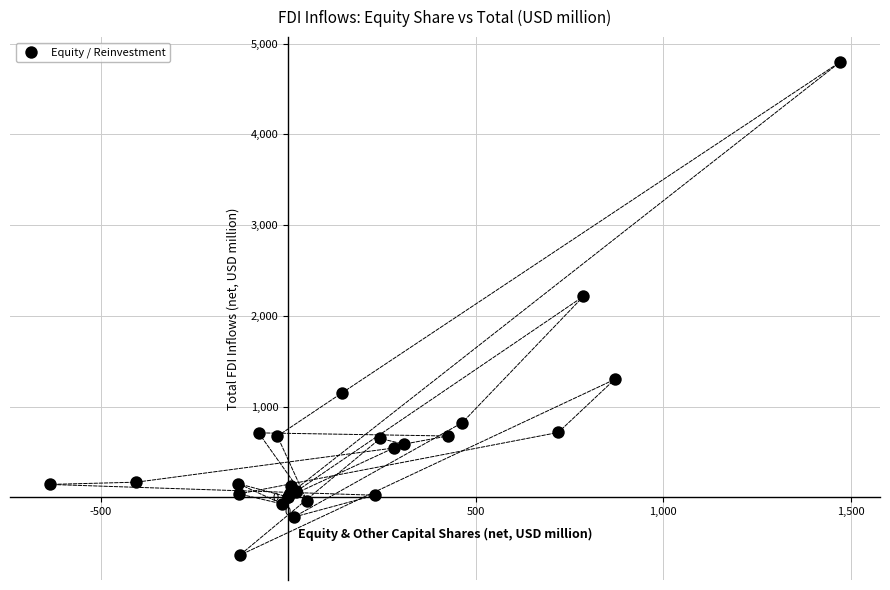

What Y value in the scatter plot is closest to 2081?

2216.4